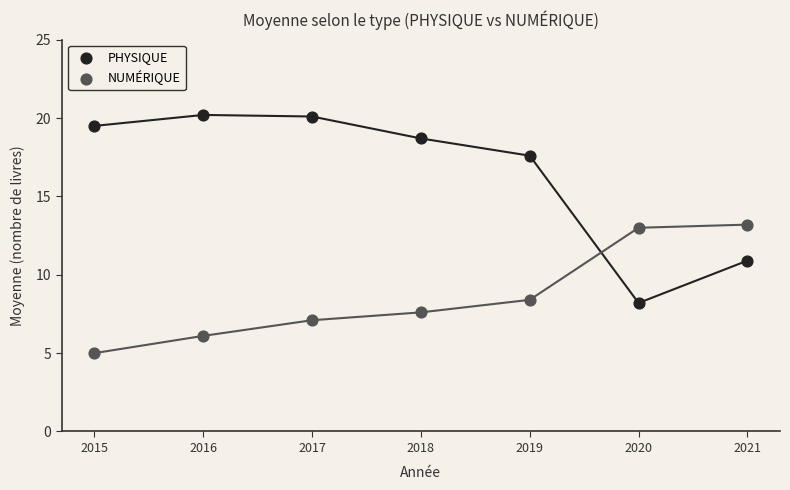

Which series reaches the minimum Y coordinate?

NUMÉRIQUE